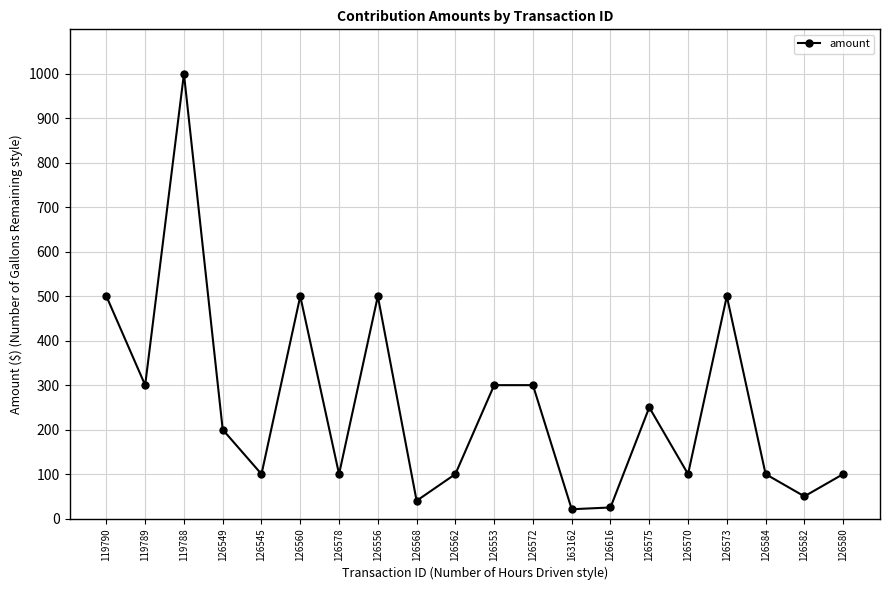

The chart shows a value of 100 at 126562. True or false?

True